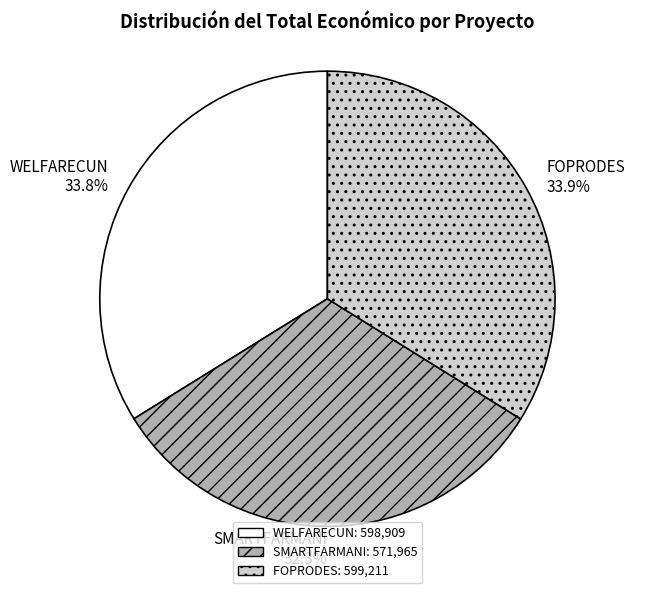

What is the total percentage of SMARTFARMANI and WELFARECUN?

66.1%